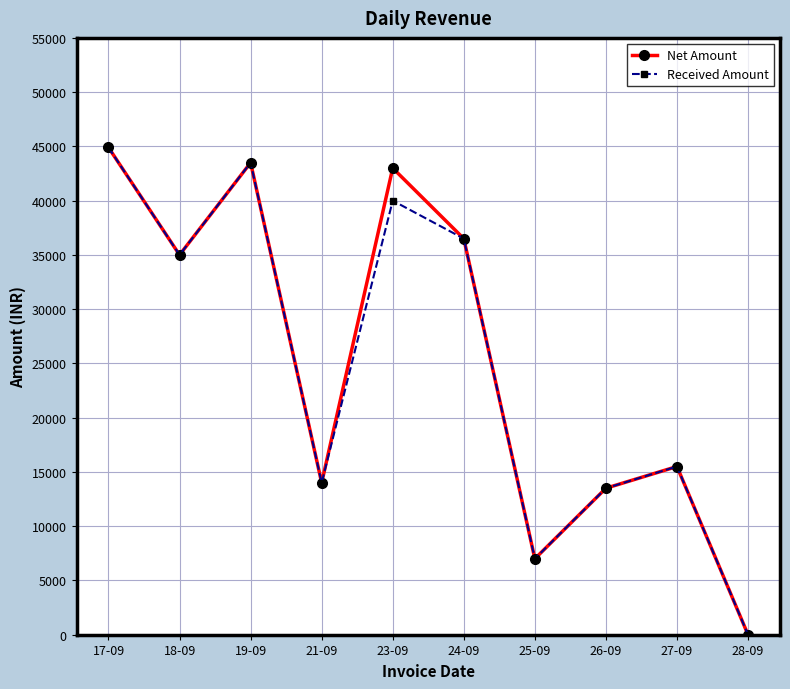

What is the difference between the Net Amount values at 24-09 and 26-09?

23000